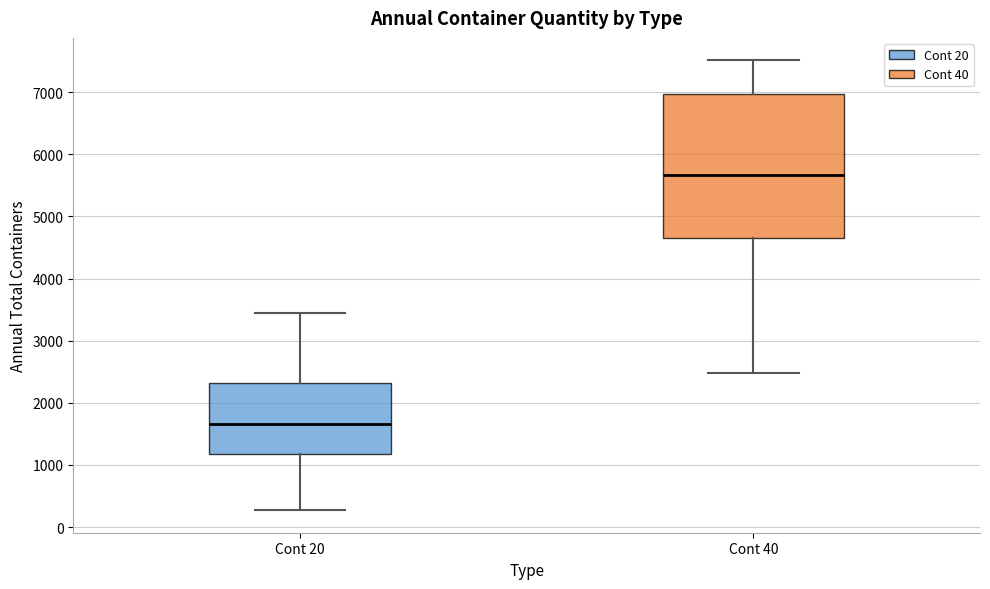

Where does the upper whisker of the box for Cont 20 end on the y-axis? The values are not printed on the chart, so give them approximately, as read against the axis.

3500